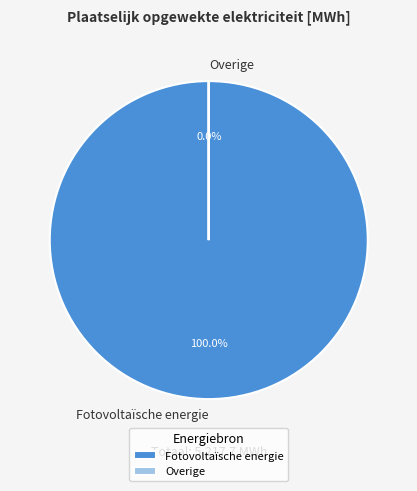

Which category accounts for the majority?

Fotovoltaïsche energie